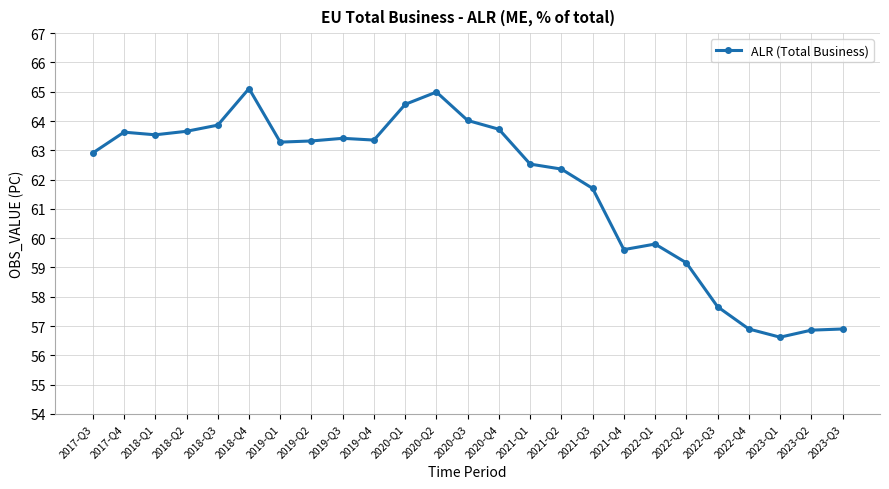

The value at 2019-Q4 is 42.9. True or false?

False